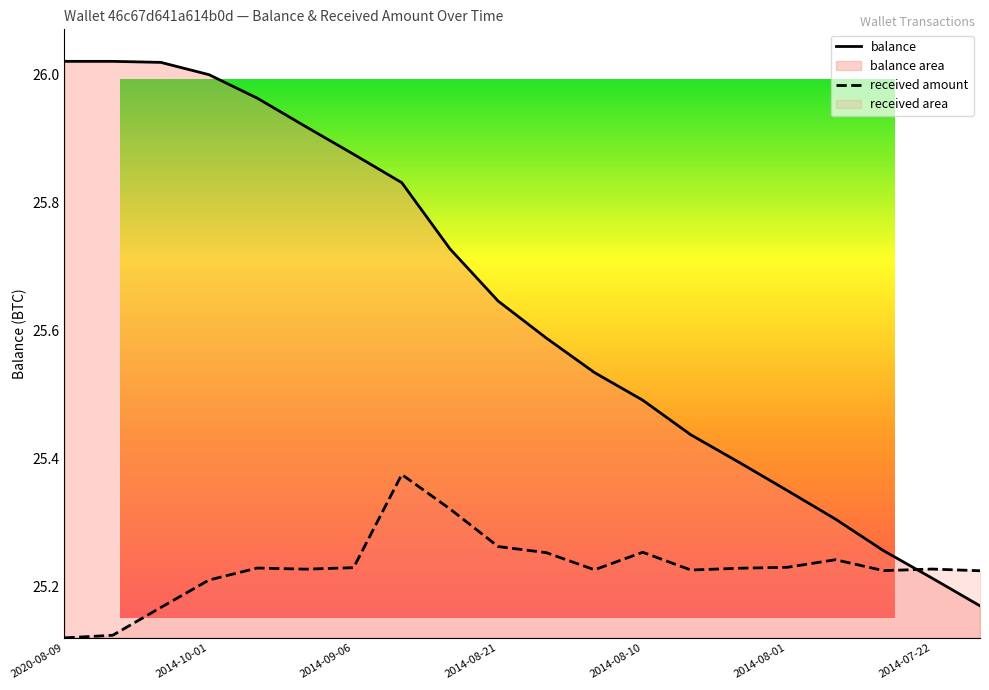

What are all the series names shown in the legend?

balance, received amount